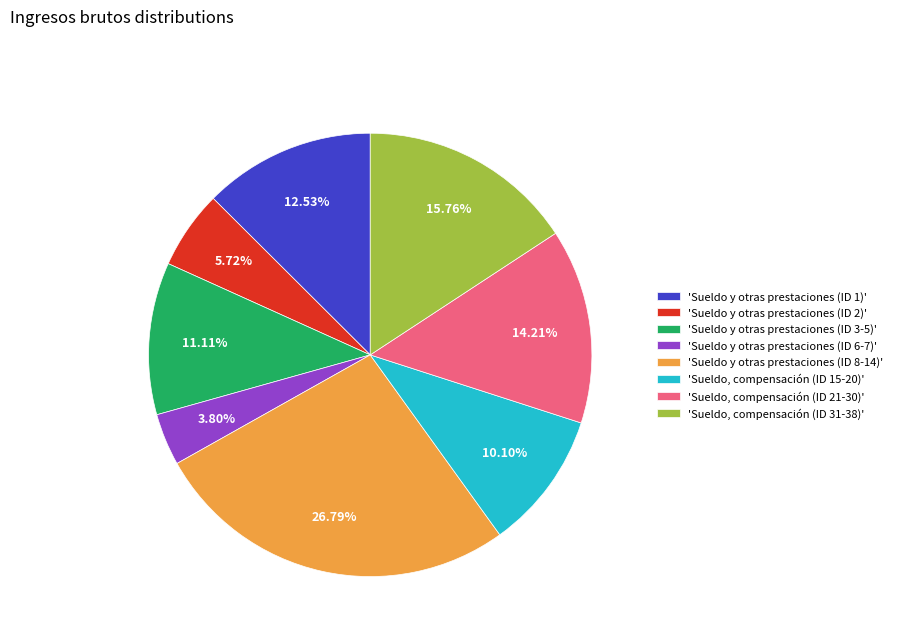

What is the smallest slice in the pie chart?

'Sueldo y otras prestaciones (ID 6-7)'